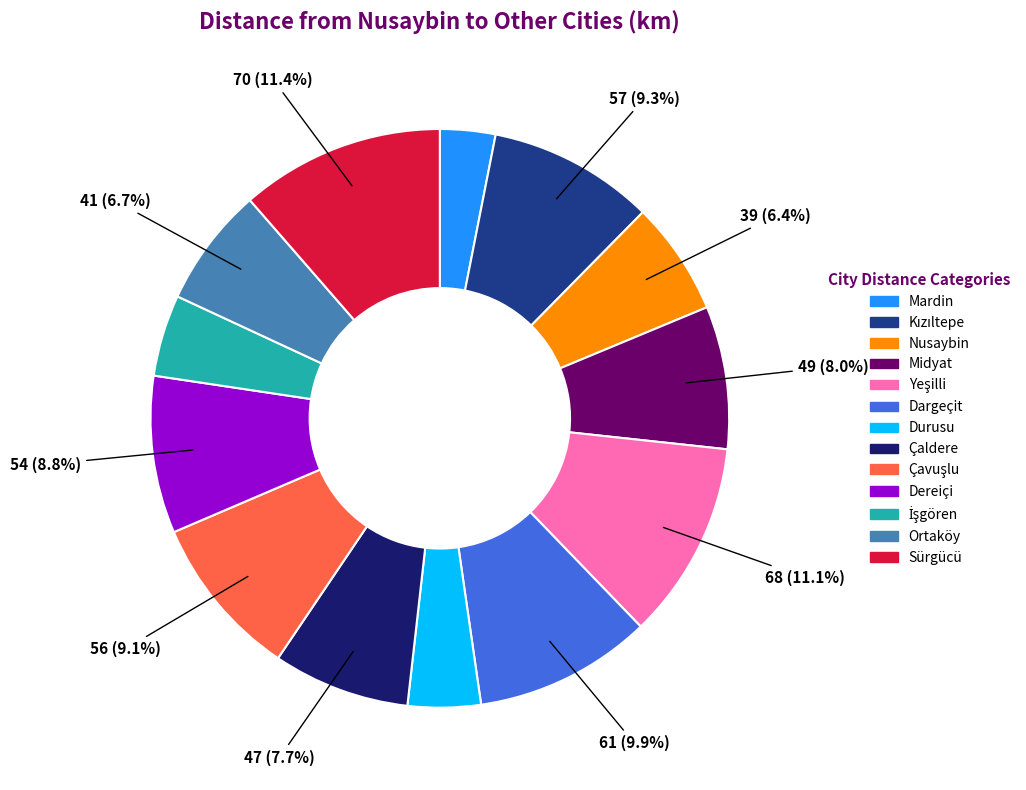

What is the smallest slice in the pie chart?

Mardin